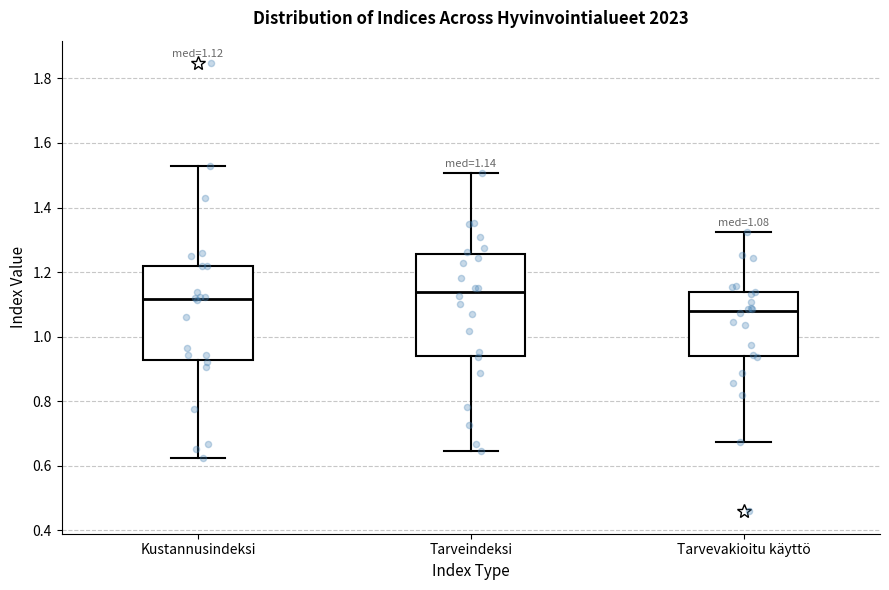

Which box is the tallest, from its lower edge to its upper edge?

Tarveindeksi